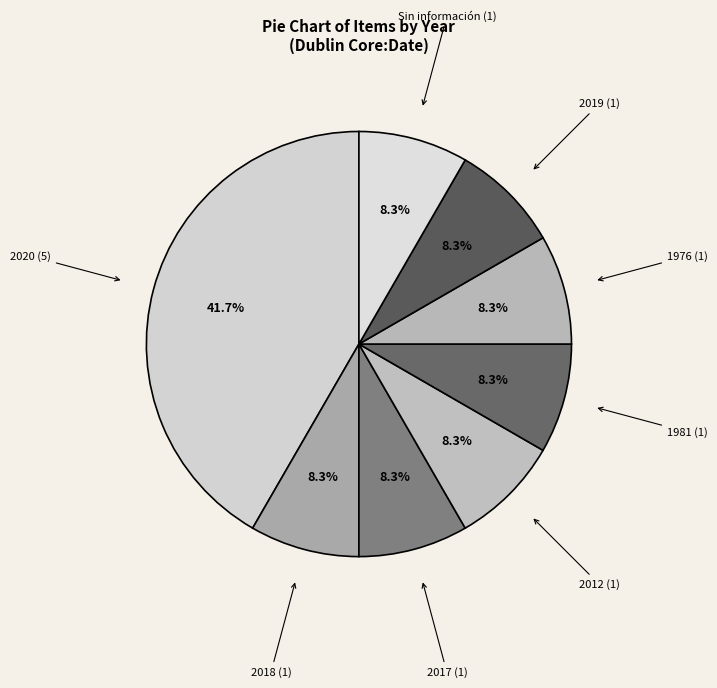

Is it true that 2020 is 42% of the pie?

True